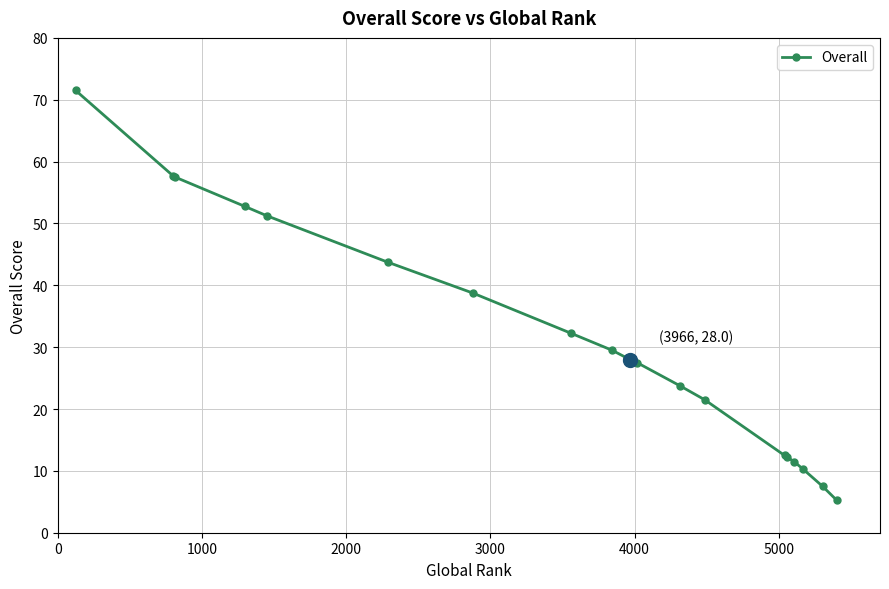

What is the value of the 12th point from the left?

27.5